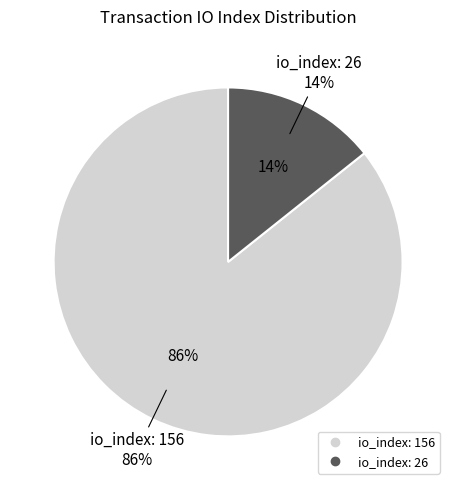

How many slices are in this pie chart?

2